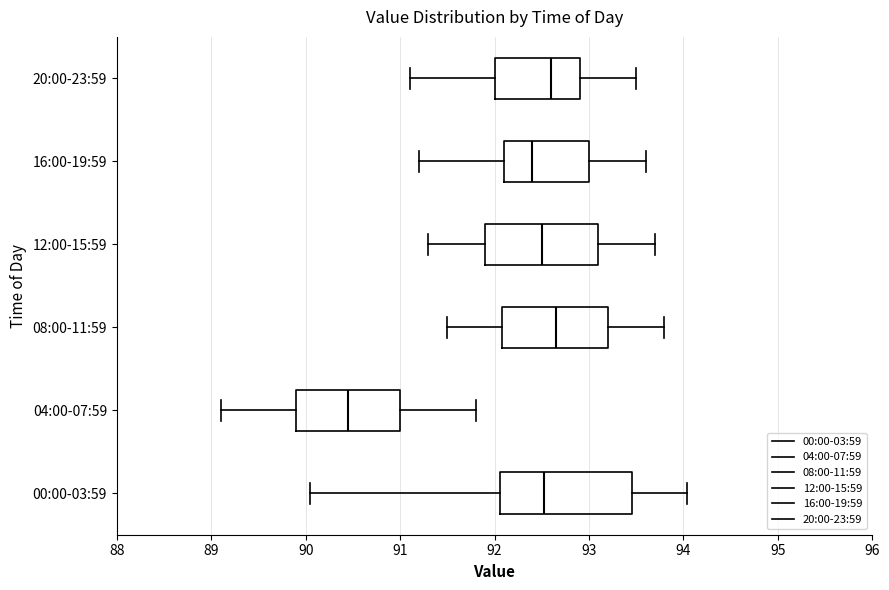

Reading bottom to top, read every box against the x-axis: the position of its median line, the range the box covers, and the ends of its whiskers. The values are not printed on the chart, so give them approximately, as read against the axis.

00:00-03:59: median 92.5, box 92.1 to 93.5, whiskers 90.1 to 94.0
04:00-07:59: median 90.5, box 89.9 to 91.0, whiskers 89.1 to 91.8
08:00-11:59: median 92.7, box 92.1 to 93.2, whiskers 91.5 to 93.8
12:00-15:59: median 92.5, box 91.9 to 93.1, whiskers 91.3 to 93.7
16:00-19:59: median 92.4, box 92.1 to 93.0, whiskers 91.2 to 93.6
20:00-23:59: median 92.6, box 92.0 to 92.9, whiskers 91.1 to 93.5